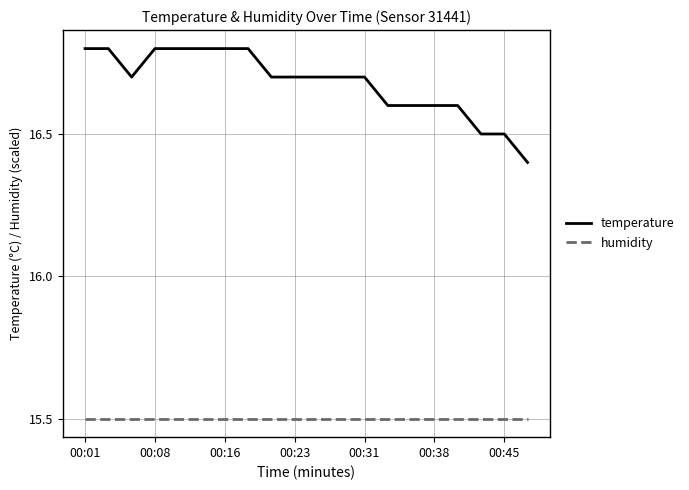

What is the maximum value shown in the chart?

16.8